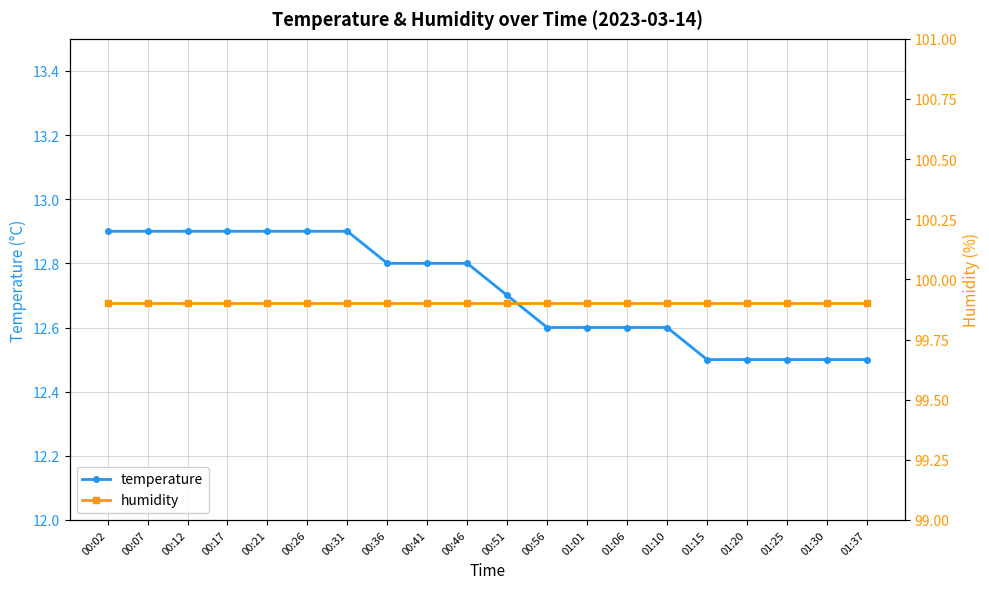

What is the average value of the temperature series?

12.7